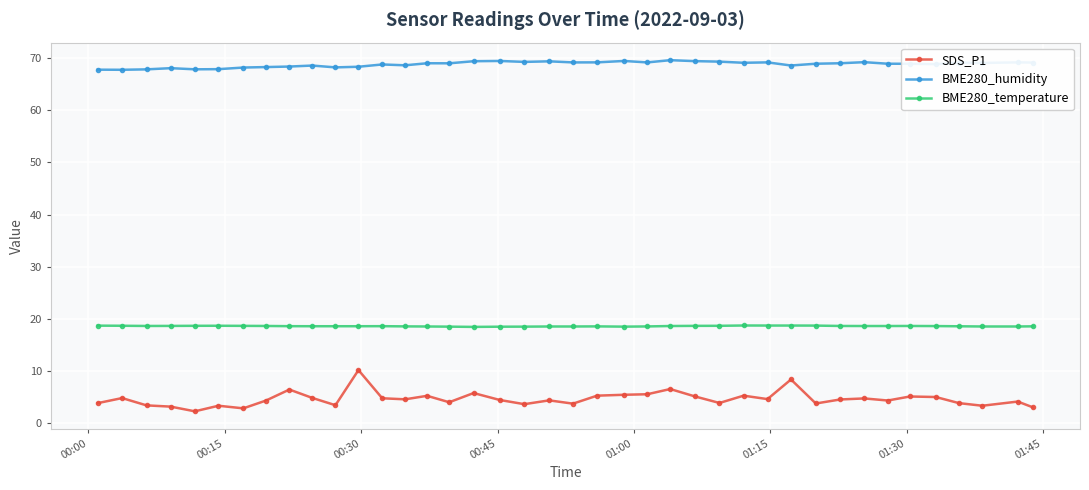

What is the value of the SDS_P1 point at the 34th from the left?

4.4